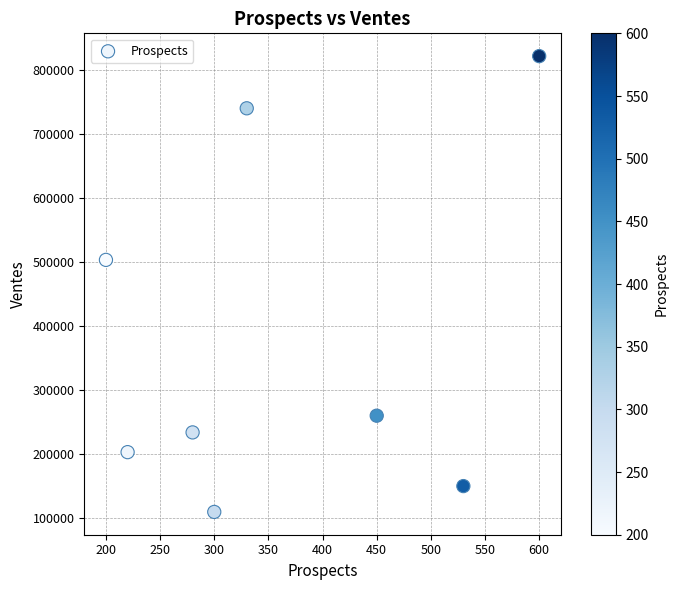

What is the average Y value?

377932